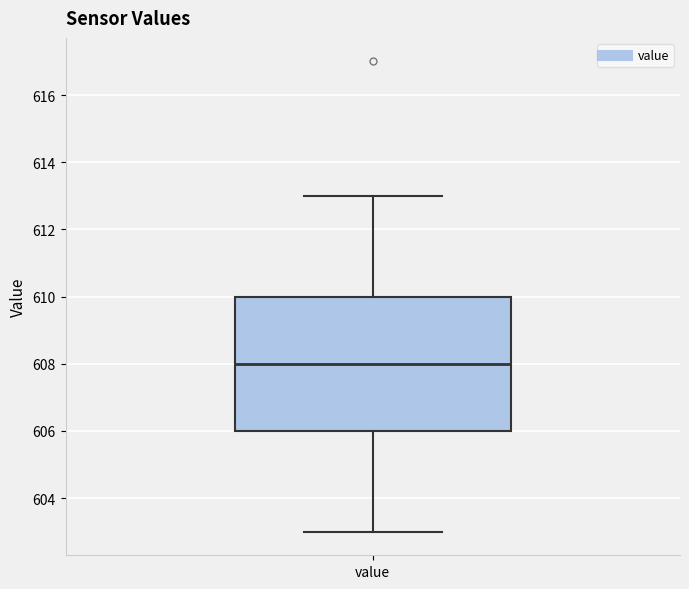

Where is the upper edge of the box for value on the y-axis? The values are not printed on the chart, so give them approximately, as read against the axis.

610